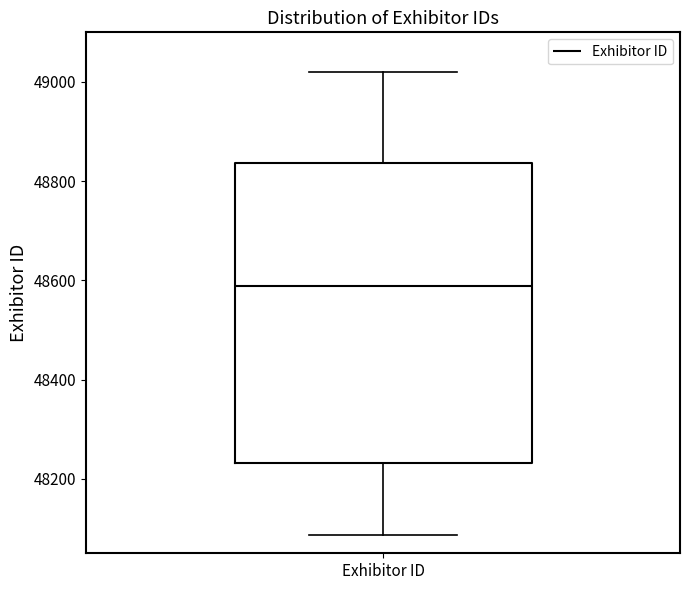

Where does the upper whisker of the box for Exhibitor ID end on the y-axis? The values are not printed on the chart, so give them approximately, as read against the axis.

49020